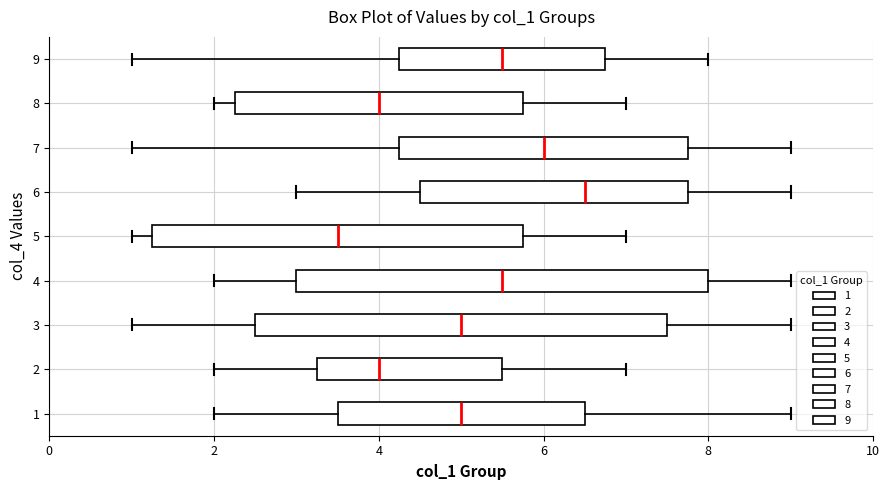

Reading bottom to top, transcribe this box plot: for each box, give where its median line is, the range the box spans, and where its two whiskers end, as read against the x-axis. The values are not printed on the chart, so give them approximately, as read against the axis.

1: median 5.0, box 3.6 to 6.6, whiskers 2.0 to 9.0
2: median 4.0, box 3.2 to 5.6, whiskers 2.0 to 7.0
3: median 5.0, box 2.6 to 7.6, whiskers 1.0 to 9.0
4: median 5.6, box 3.0 to 8.0, whiskers 2.0 to 9.0
5: median 3.6, box 1.2 to 5.8, whiskers 1.0 to 7.0
6: median 6.6, box 4.6 to 7.8, whiskers 3.0 to 9.0
7: median 6.0, box 4.2 to 7.8, whiskers 1.0 to 9.0
8: median 4.0, box 2.2 to 5.8, whiskers 2.0 to 7.0
9: median 5.6, box 4.2 to 6.8, whiskers 1.0 to 8.0